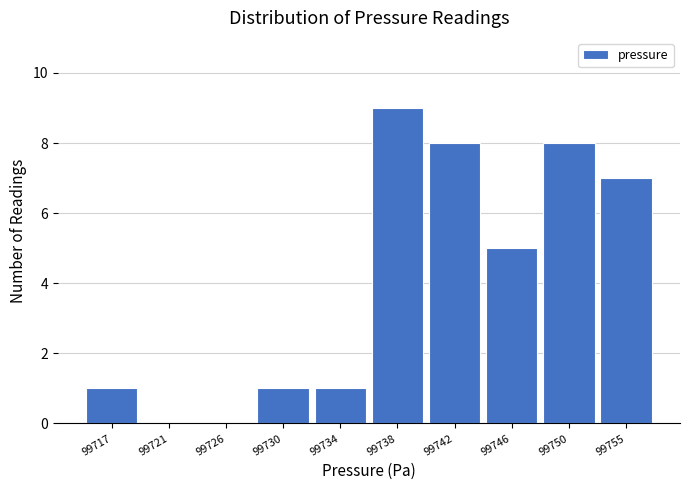

Reading left to right, transcribe all the data shown in this chart.

99717=1	99721=0	99726=0	99730=1	99734=1	99738=9	99742=8	99746=5	99750=8	99755=7